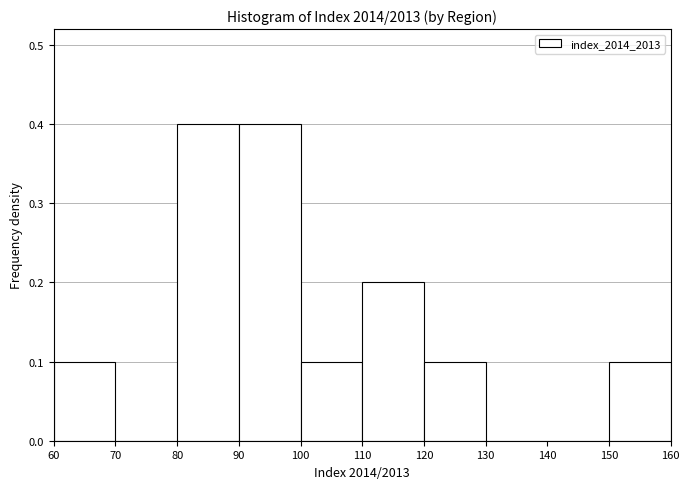

What is the height of the bar covering 60 to 70 on the x-axis? The values are not printed on the chart, so give them approximately, as read against the axis.

0.1